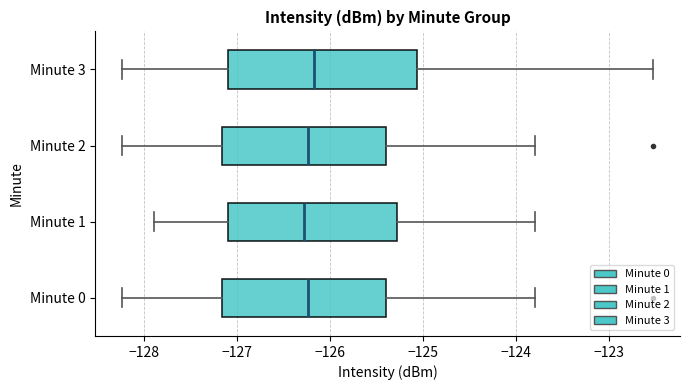

Reading bottom to top, transcribe this box plot: for each box, give where its median line is, the range the box spans, and where its two whiskers end, as read against the x-axis. The values are not printed on the chart, so give them approximately, as read against the axis.

Minute 0: median -126.2, box -127.2 to -125.4, whiskers -128.2 to -123.8
Minute 1: median -126.3, box -127.1 to -125.3, whiskers -127.9 to -123.8
Minute 2: median -126.2, box -127.2 to -125.4, whiskers -128.2 to -123.8
Minute 3: median -126.2, box -127.1 to -125.1, whiskers -128.2 to -122.5